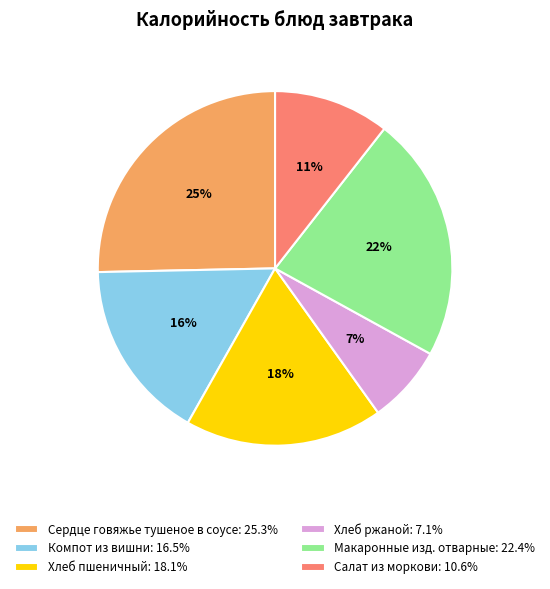

Which has a higher value, Макаронные изд. отварные or Салат из моркови?

Макаронные изд. отварные